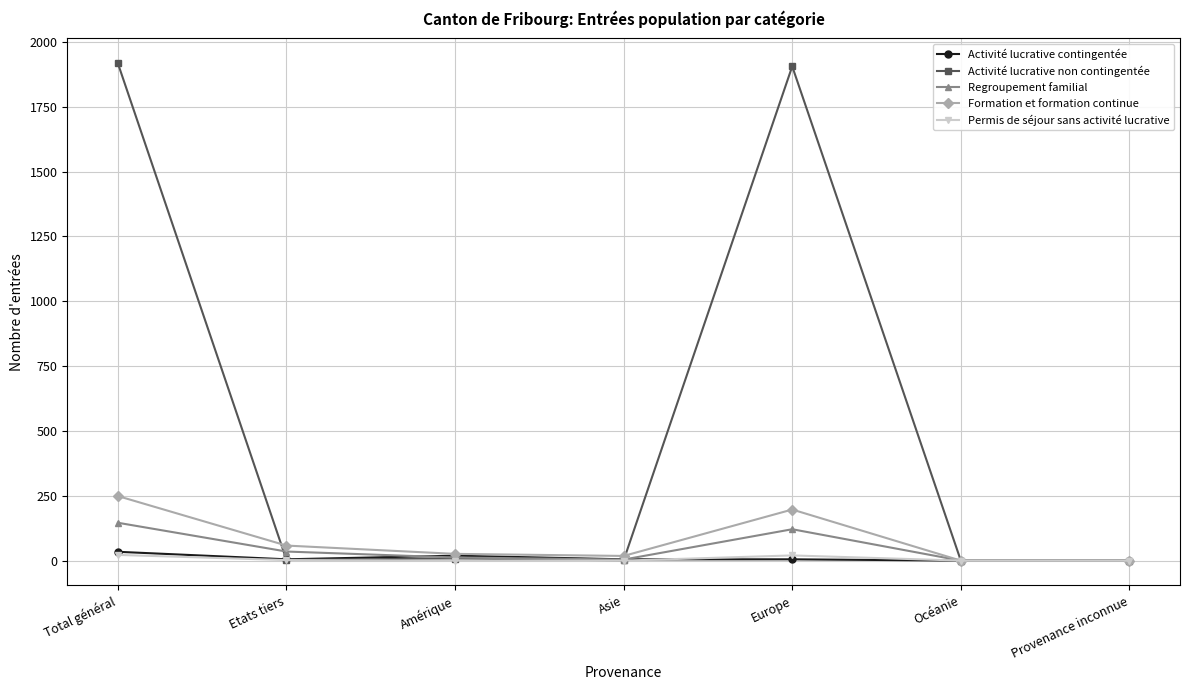

Does the chart display data point markers on the line(s)?

Yes